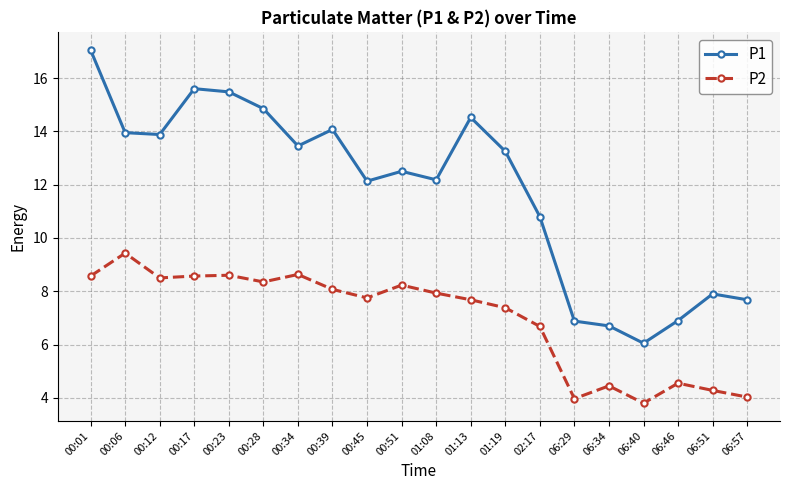

What are all the series names shown in the legend?

P1, P2